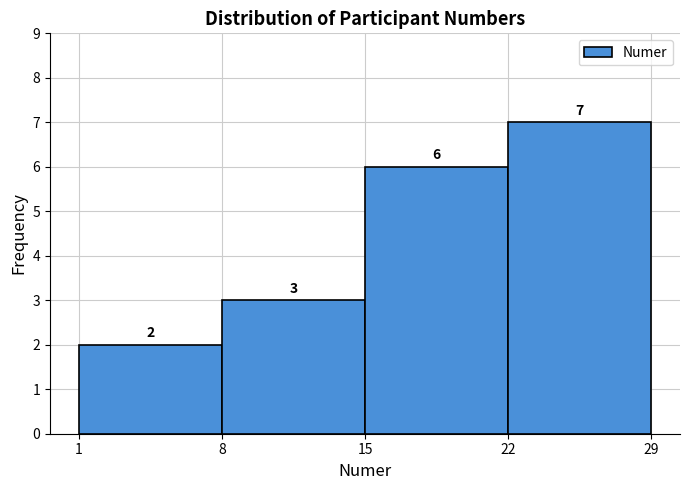

Reading left to right, transcribe this chart: for each bar, give the range it covers on the x-axis and its height.

1 to 8: 2
8 to 15: 3
15 to 22: 6
22 to 29: 7